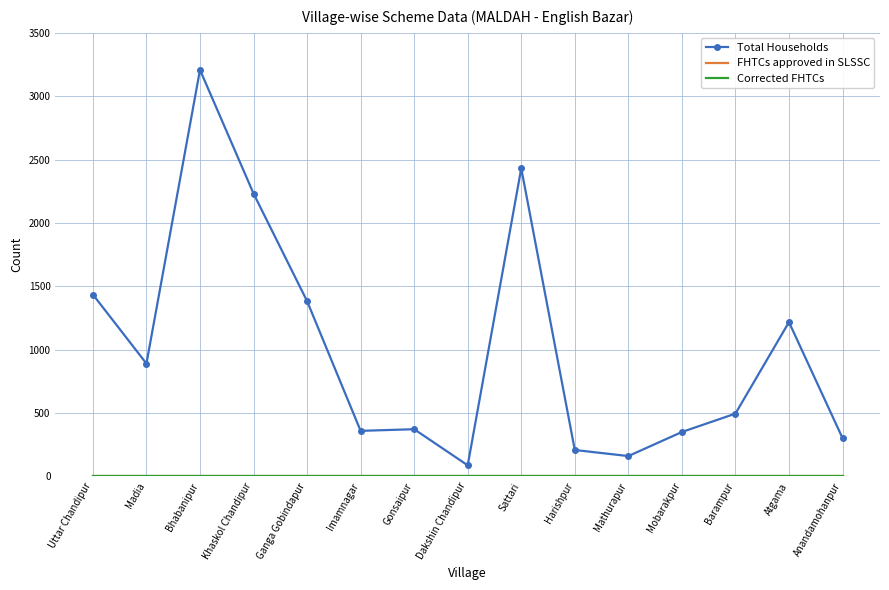

Which label corresponds to the largest value in the chart?

Bhabanipur